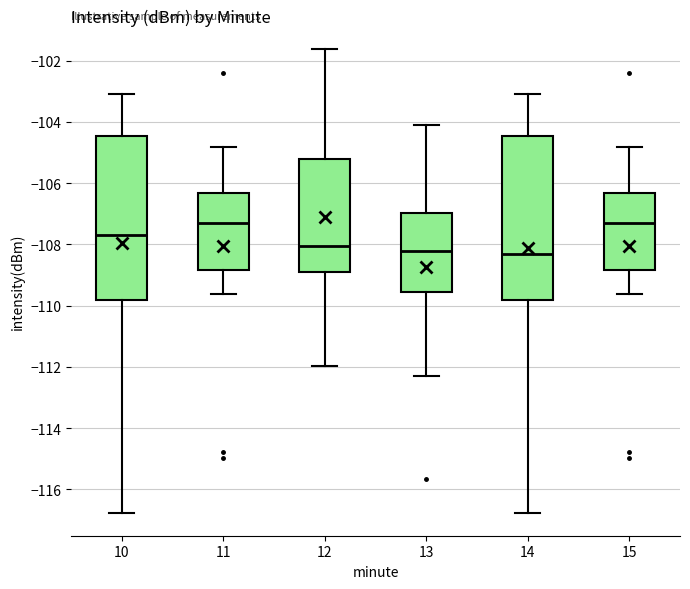

Reading left to right, read every box against the y-axis: the position of its median line, the range the box covers, and the ends of its whiskers. The values are not printed on the chart, so give them approximately, as read against the axis.

10: median -107.6, box -109.8 to -104.4, whiskers -116.8 to -103.0
11: median -107.4, box -108.8 to -106.4, whiskers -109.6 to -104.8
12: median -108.0, box -108.8 to -105.2, whiskers -112.0 to -101.6
13: median -108.2, box -109.6 to -107.0, whiskers -112.2 to -104.2
14: median -108.4, box -109.8 to -104.4, whiskers -116.8 to -103.0
15: median -107.4, box -108.8 to -106.4, whiskers -109.6 to -104.8